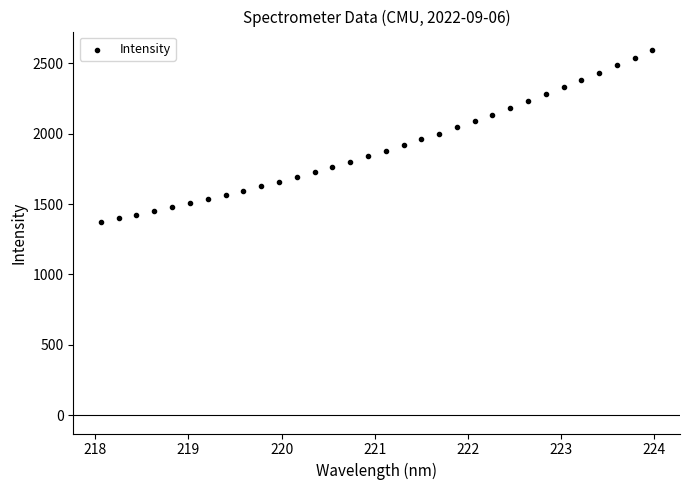

What is the range of Y values (max minus min)?

1221.0